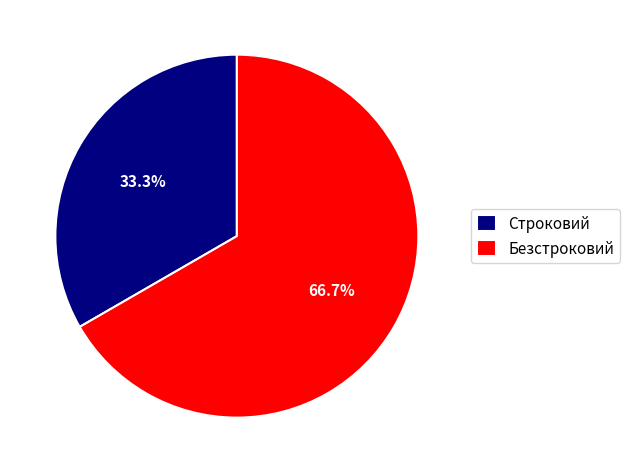

Count the number of slices in the pie.

2